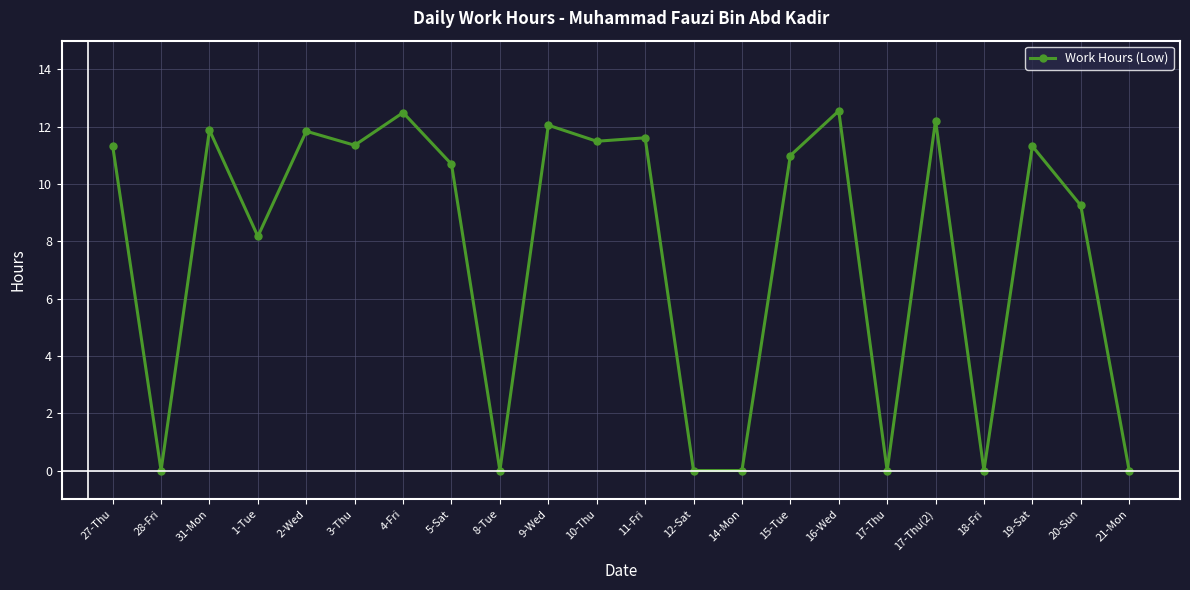

What is the label of the 17th point from the left?

17-Thu